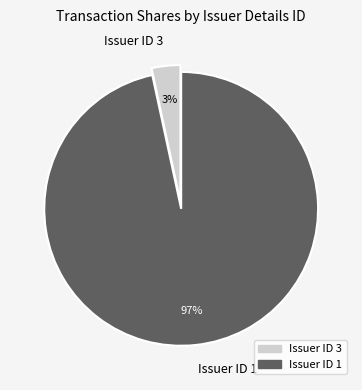

To the nearest percent, what is the combined percentage of Issuer ID 3 and Issuer ID 1?

100%